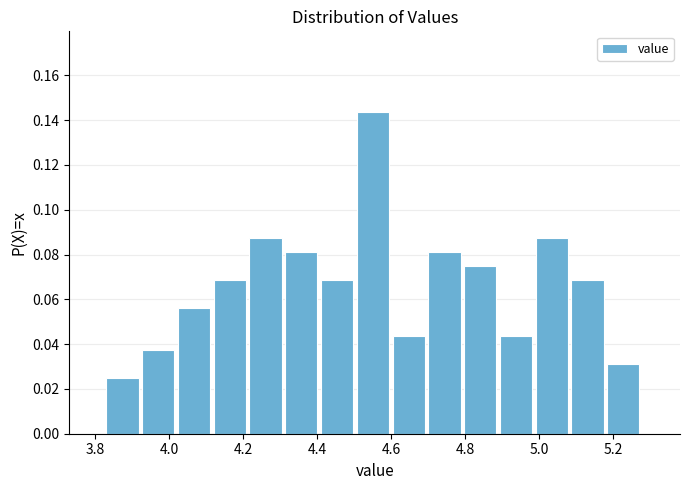

Reading left to right, transcribe this chart: for each bar, give the range it covers on the x-axis and its height. Neither the bar edges nor the heights are printed on the chart, so give them approximately, as read against the axes.

3.84 to 3.92: 0.026
3.92 to 4.02: 0.038
4.02 to 4.12: 0.056
4.12 to 4.22: 0.068
4.22 to 4.32: 0.088
4.32 to 4.42: 0.082
4.42 to 4.50: 0.068
4.50 to 4.60: 0.144
4.60 to 4.70: 0.044
4.70 to 4.80: 0.082
4.80 to 4.90: 0.076
4.90 to 5.00: 0.044
5.00 to 5.08: 0.088
5.08 to 5.18: 0.068
5.18 to 5.28: 0.032